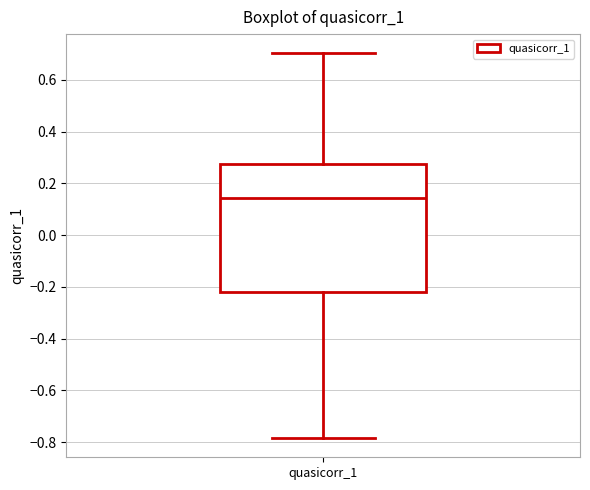

Where does the median line of the box for quasicorr_1 sit on the y-axis? The values are not printed on the chart, so give them approximately, as read against the axis.

0.14